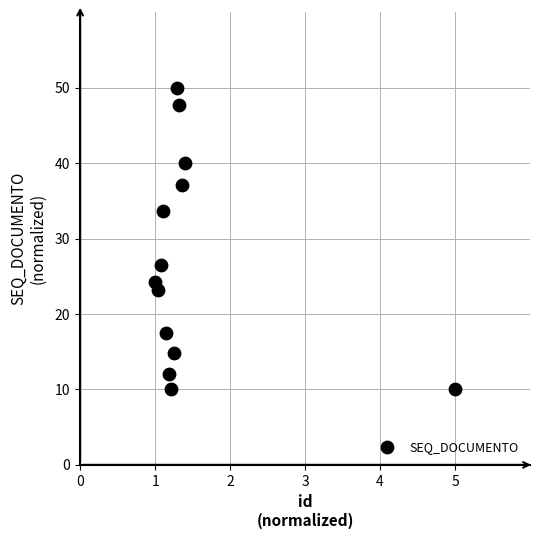

What is the range of X values (max minus min)?

4.0